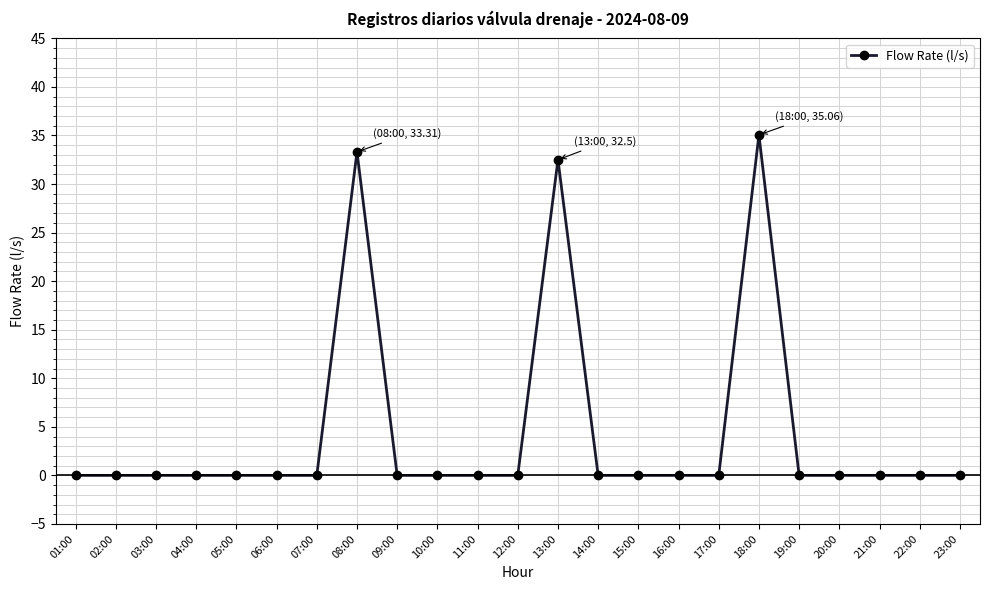

Is it true that the value at 03:00 is 0.0?

True